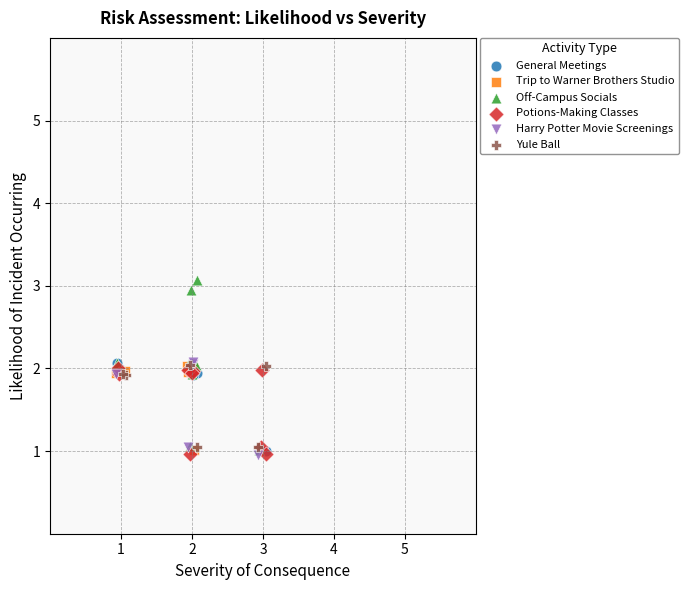

What are all the series names shown in the legend?

General Meetings, Trip to Warner Brothers Studio, Off-Campus Socials, Potions-Making Classes, Harry Potter Movie Screenings, Yule Ball